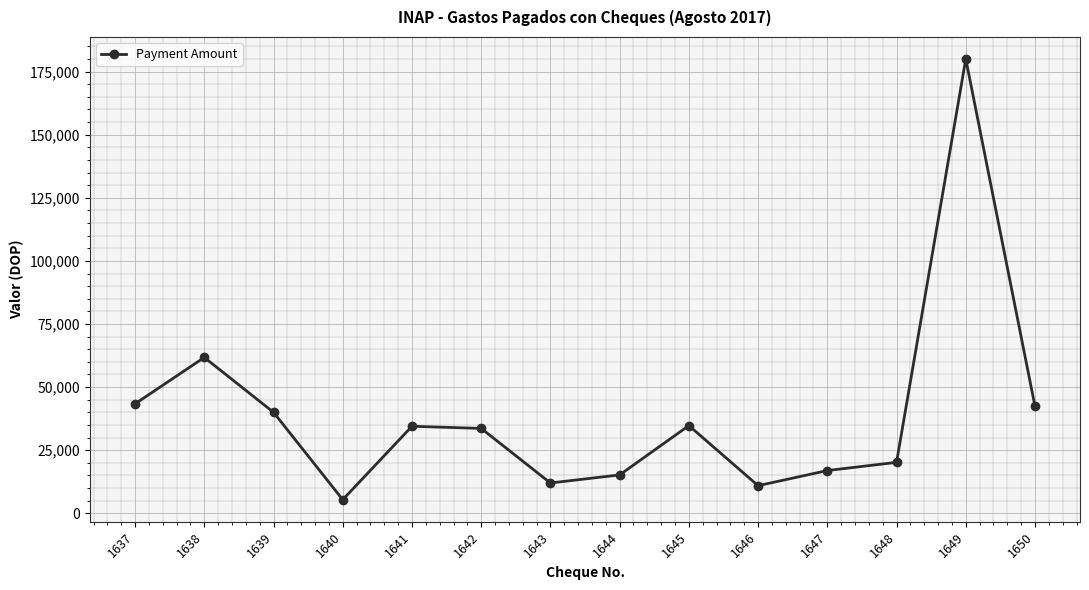

What is the ratio of the value at 1640 to the value at 1638?

0.1